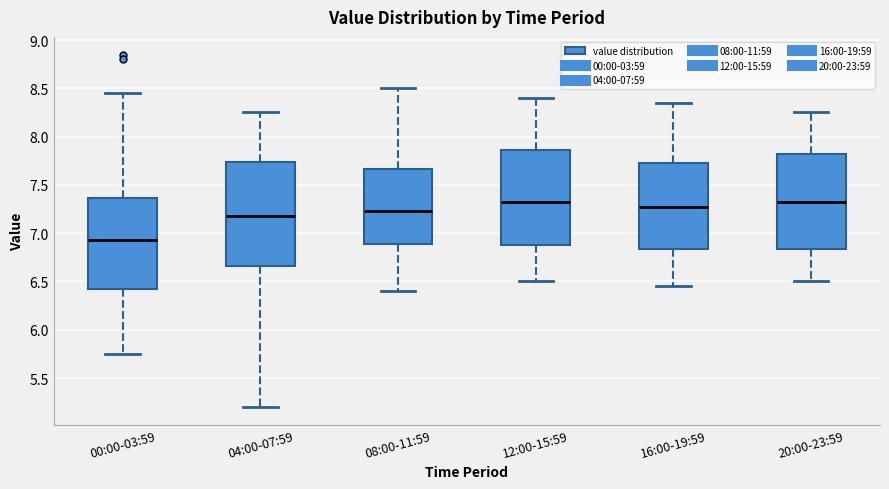

Reading left to right, read every box against the y-axis: the position of its median line, the range the box covers, and the ends of its whiskers. The values are not printed on the chart, so give them approximately, as read against the axis.

00:00-03:59: median 6.95, box 6.40 to 7.35, whiskers 5.75 to 8.45
04:00-07:59: median 7.20, box 6.65 to 7.75, whiskers 5.20 to 8.25
08:00-11:59: median 7.25, box 6.90 to 7.65, whiskers 6.40 to 8.50
12:00-15:59: median 7.35, box 6.90 to 7.85, whiskers 6.50 to 8.40
16:00-19:59: median 7.30, box 6.85 to 7.75, whiskers 6.45 to 8.35
20:00-23:59: median 7.35, box 6.85 to 7.85, whiskers 6.50 to 8.25